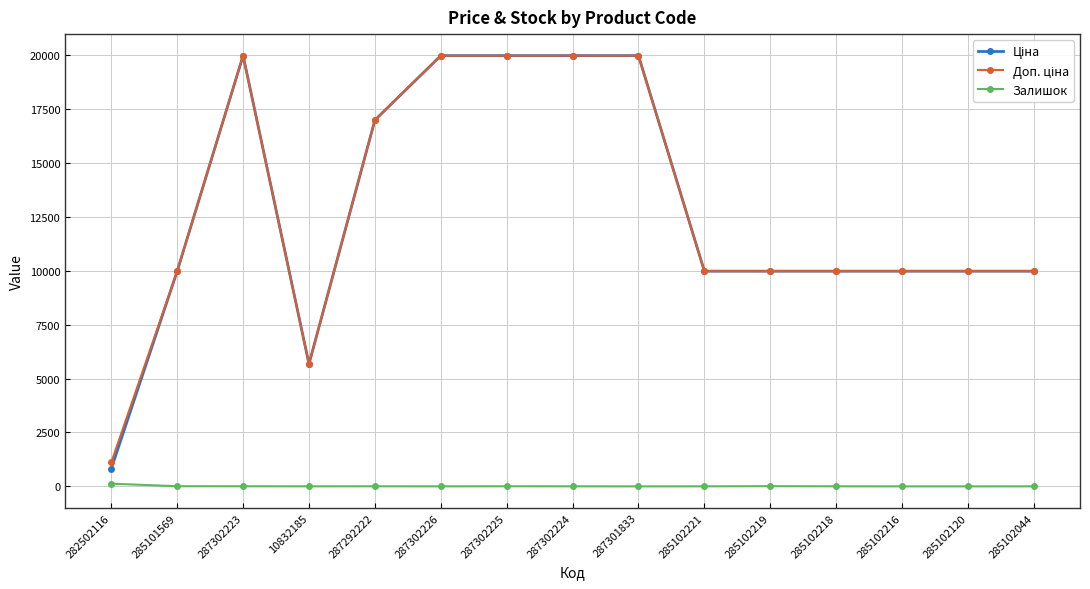

True or false: Залишок has a value of 0.0 at 285102120.

True